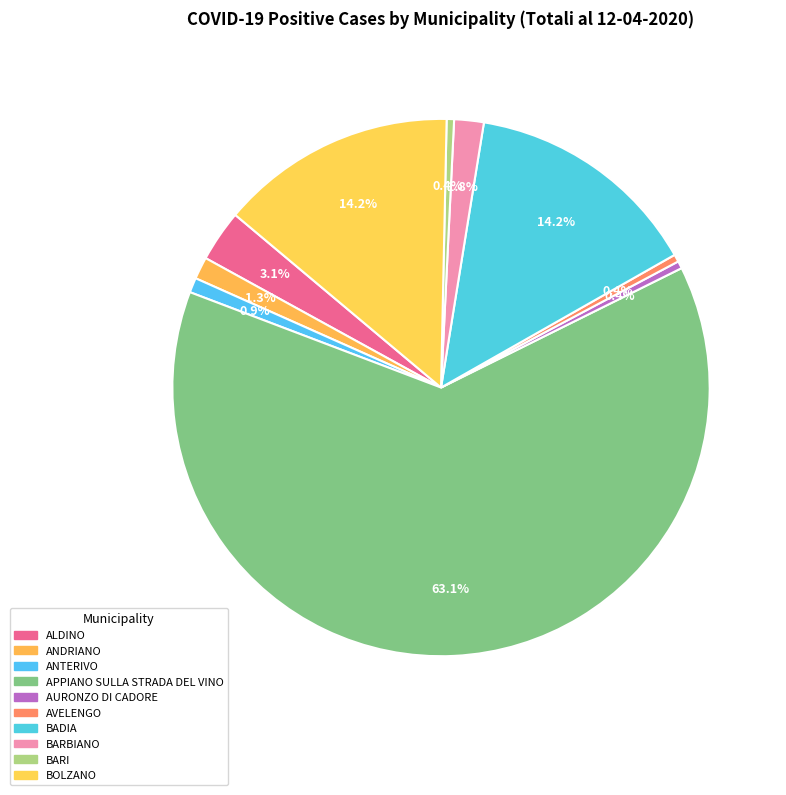

What is the smallest slice in the pie chart?

AURONZO DI CADORE